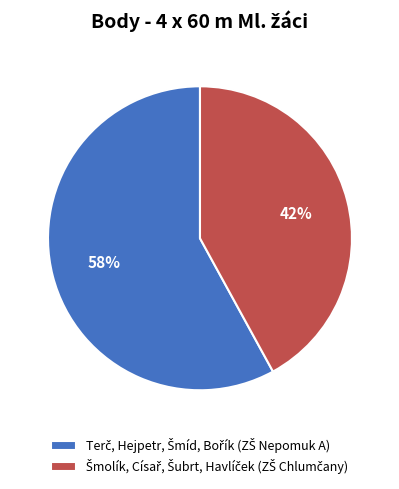

To the nearest percent, what is the difference between the largest and smallest slice percentages?

16%